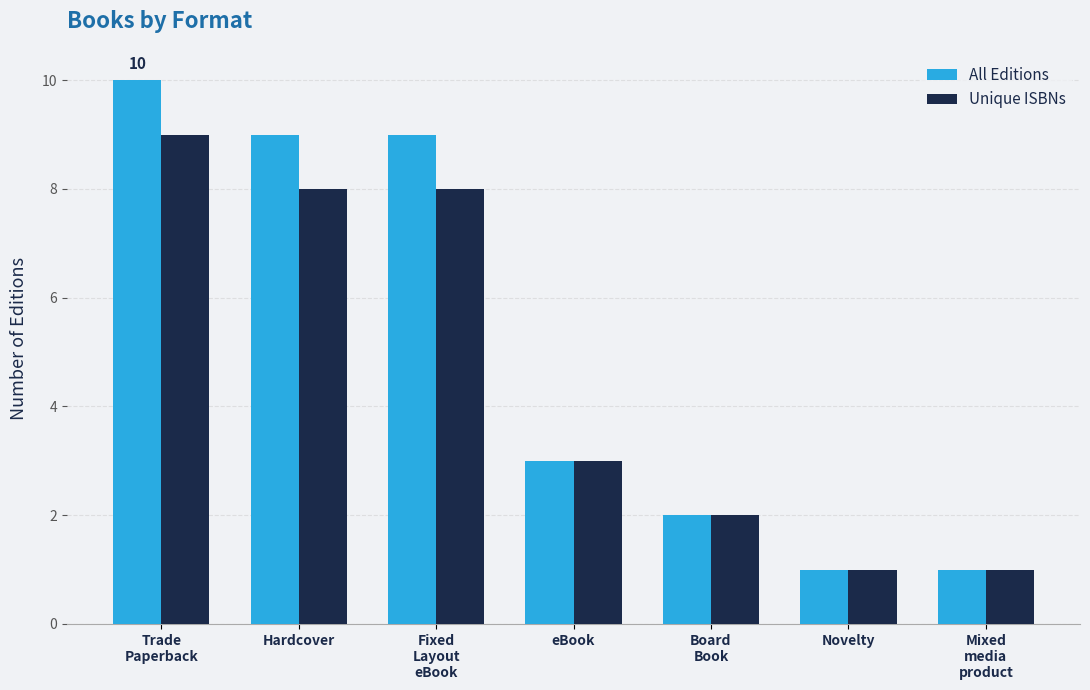

True or false: Unique ISBNs has a value of 4 at eBook.

False